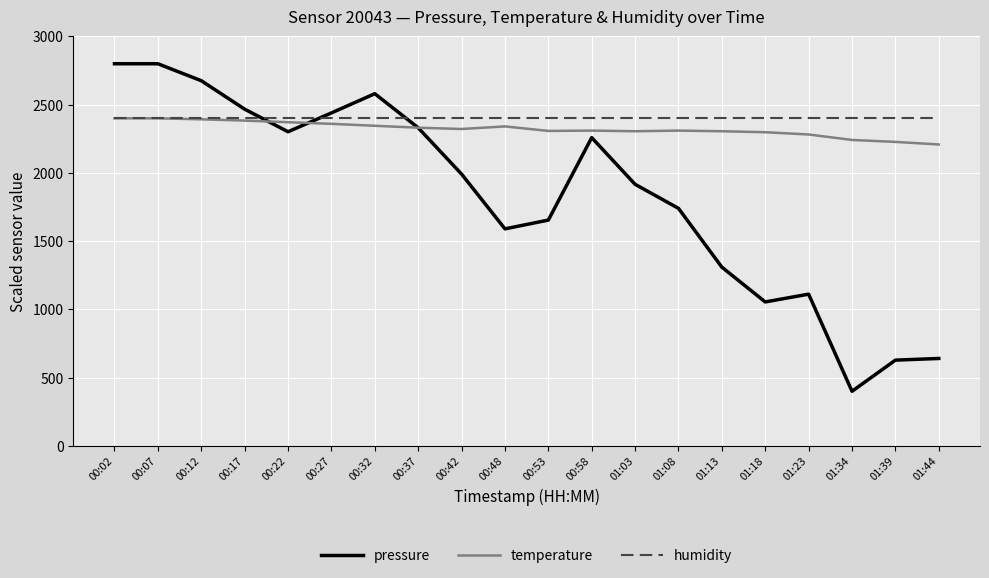

At which label does temperature first exceed 2321?

00:02